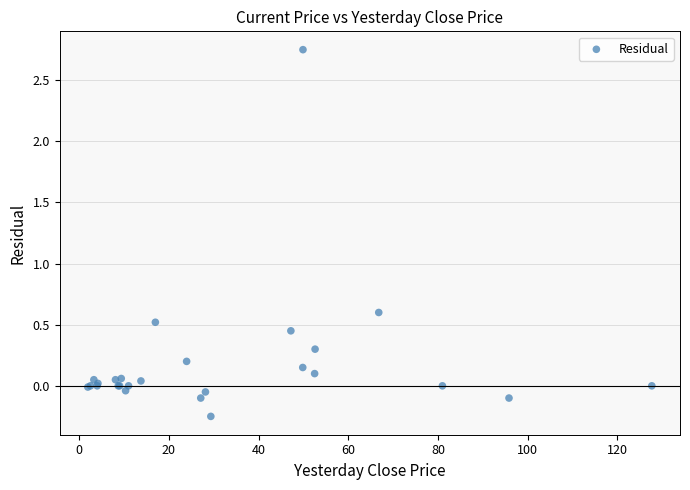

What Y value in the scatter plot is closest to 1?

0.6